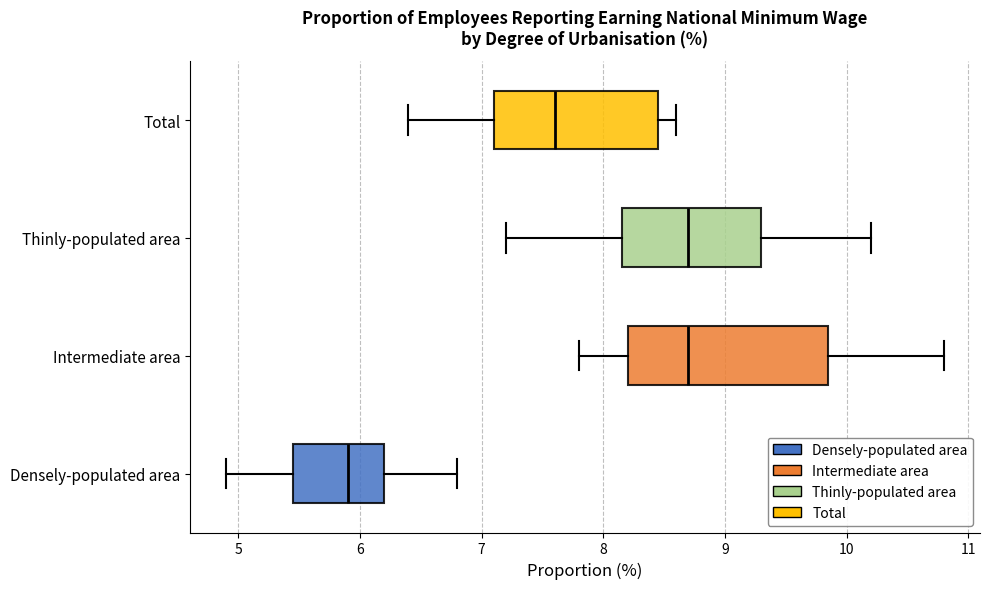

Reading bottom to top, transcribe this box plot: for each box, give where its median line is, the range the box spans, and where its two whiskers end, as read against the x-axis. The values are not printed on the chart, so give them approximately, as read against the axis.

Densely-populated area: median 5.9, box 5.5 to 6.2, whiskers 4.9 to 6.8
Intermediate area: median 8.7, box 8.2 to 9.9, whiskers 7.8 to 10.8
Thinly-populated area: median 8.7, box 8.2 to 9.3, whiskers 7.2 to 10.2
Total: median 7.6, box 7.1 to 8.5, whiskers 6.4 to 8.6